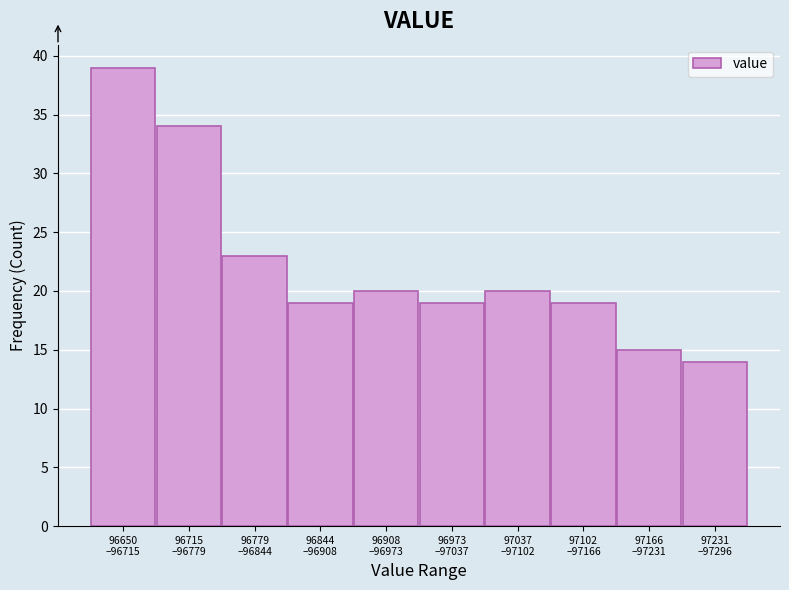

Reading right to left, transcribe all the data shown in this chart.

14	15	19	20	19	20	19	23	34	39